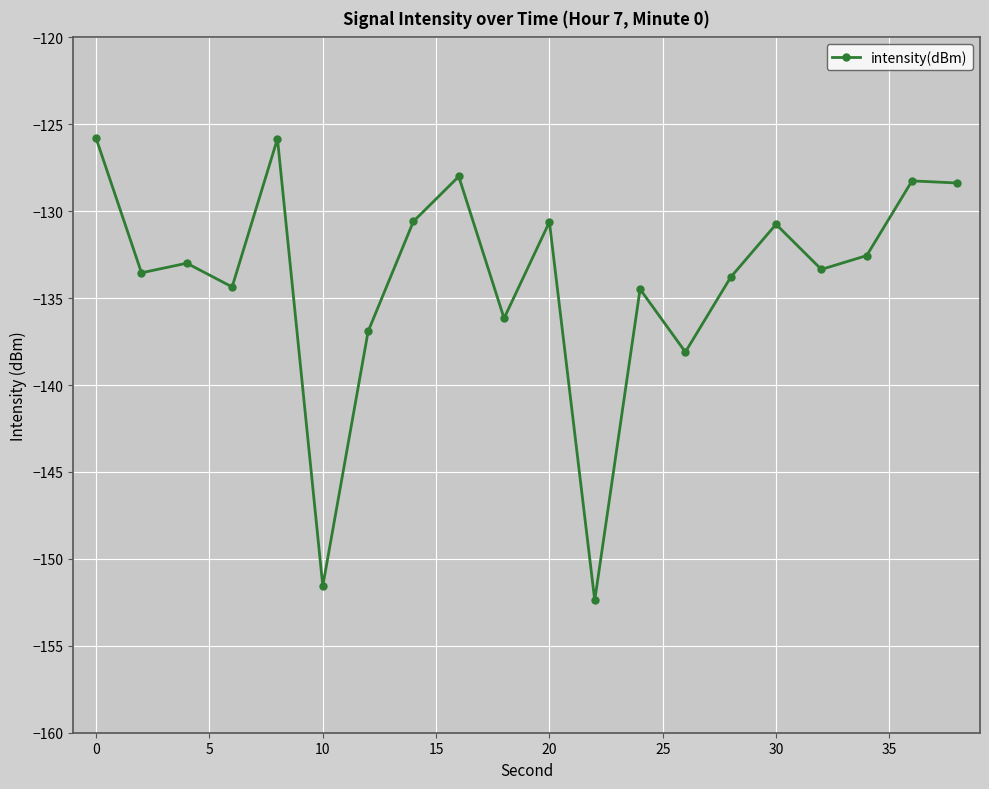

What is the average value?

-133.9